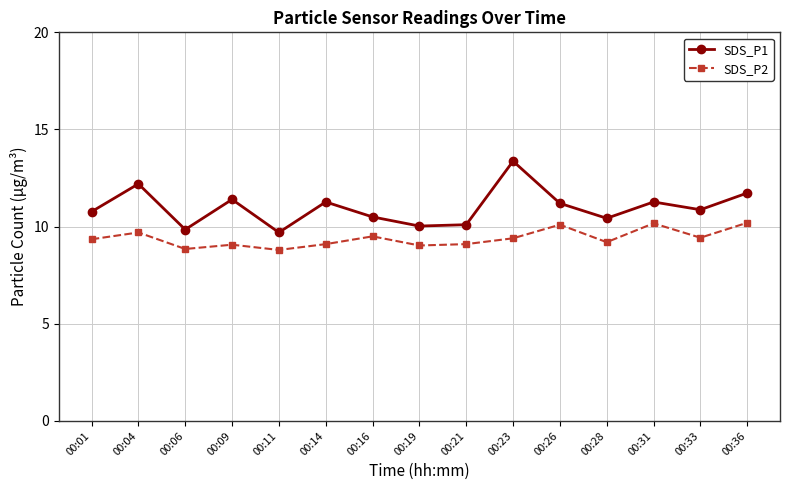

In SDS_P1, how many points are lower than both neighbors (excluding endpoints)?

5